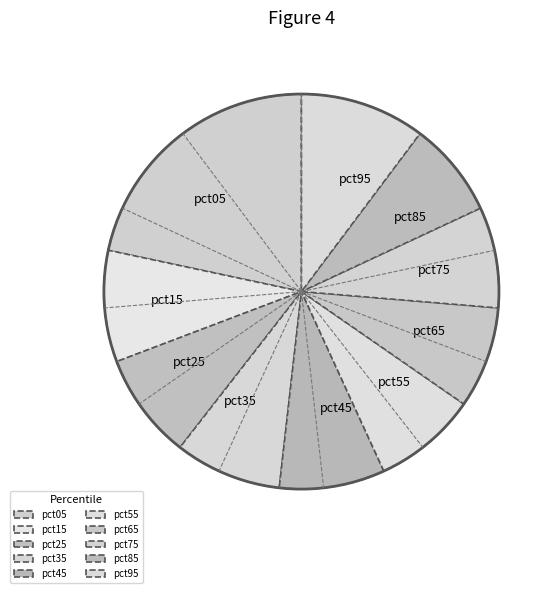

The pct35 slice represents 9% of the pie. True or false?

True